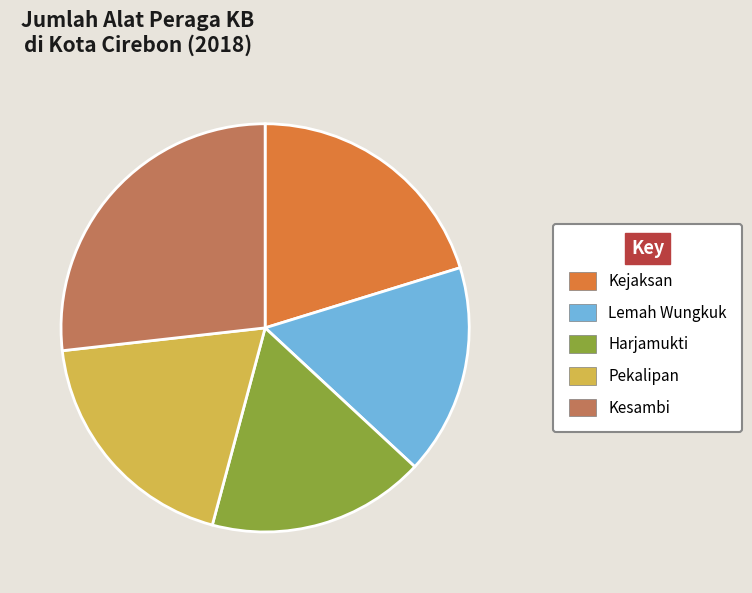

Is there any slice that represents more than half of the pie?

No